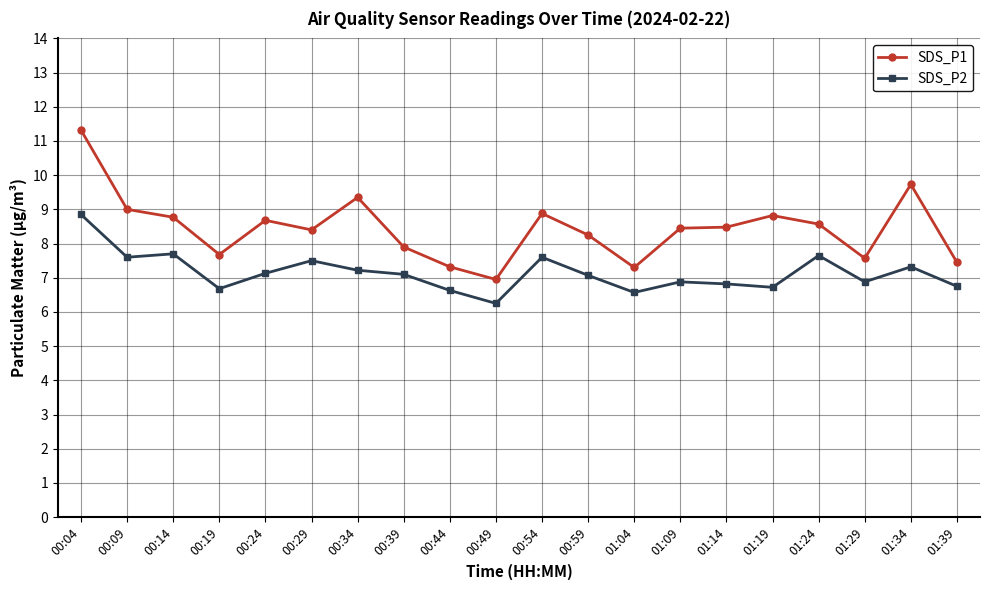

What is the sum of all SDS_P1 values?

168.9